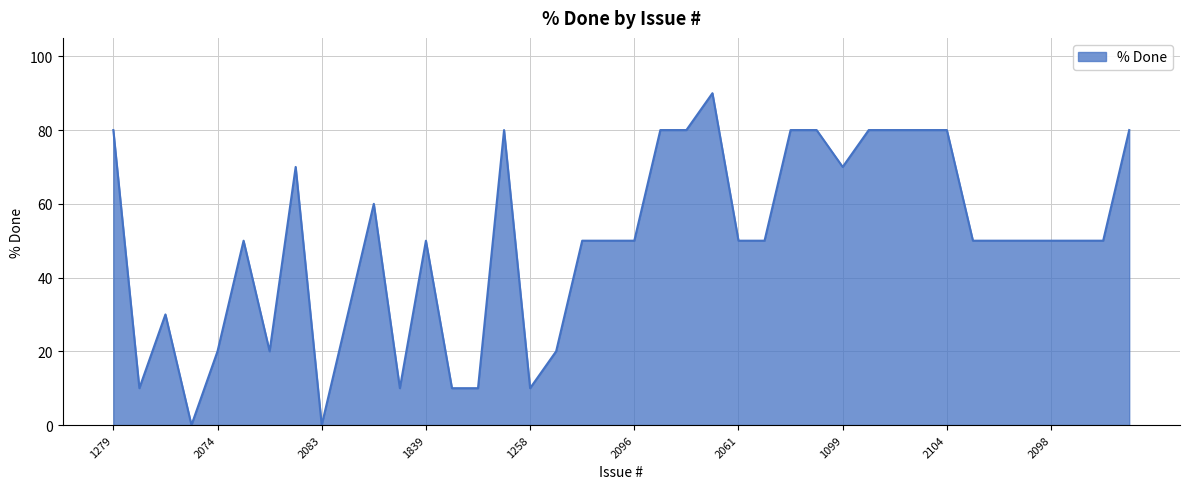

What is the difference between the maximum and minimum values?

90